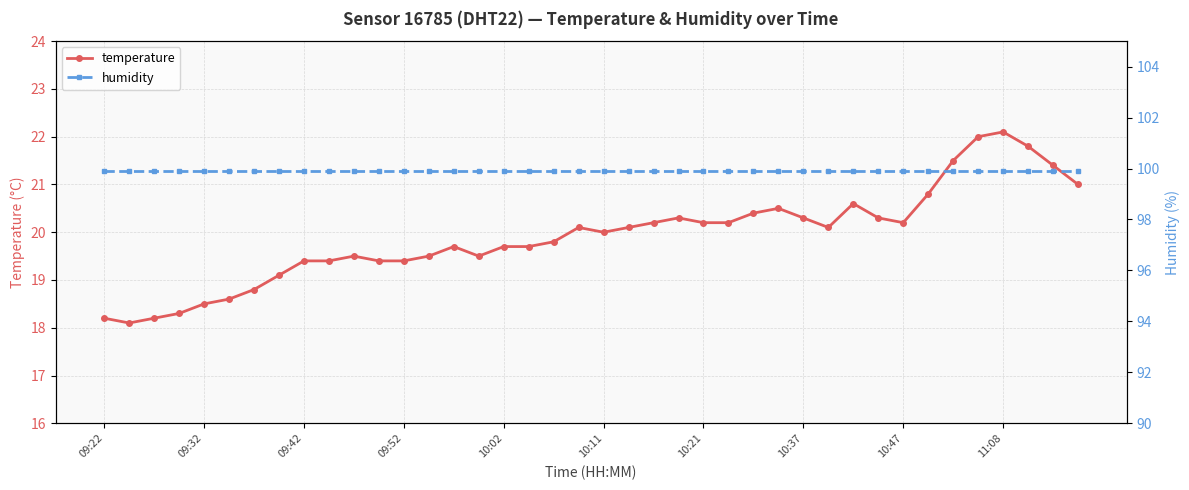

What is the minimum value for temperature?

18.1